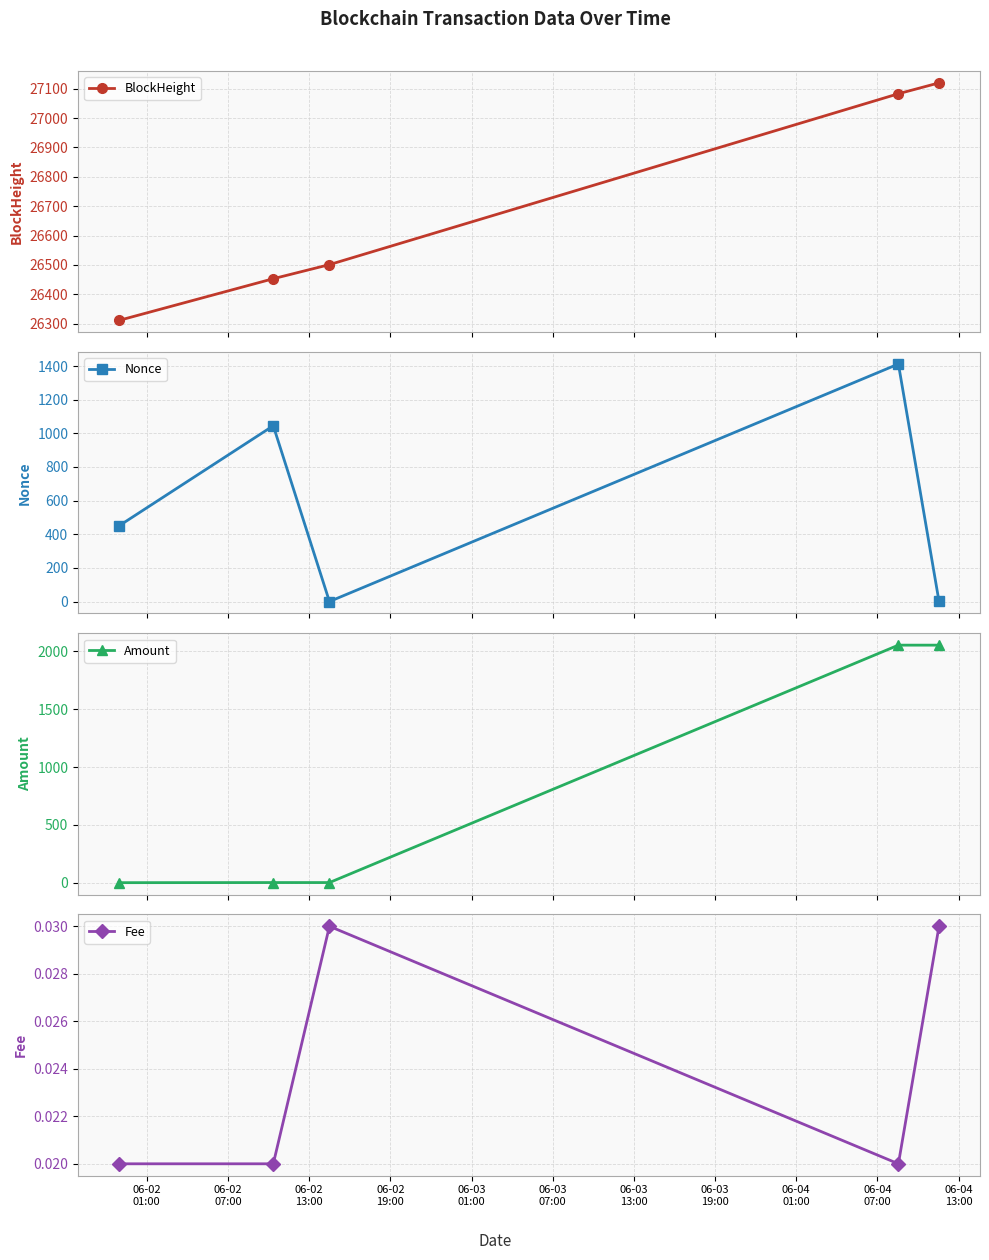

True or false: BlockHeight has more than 2 points higher than both neighbors.

False